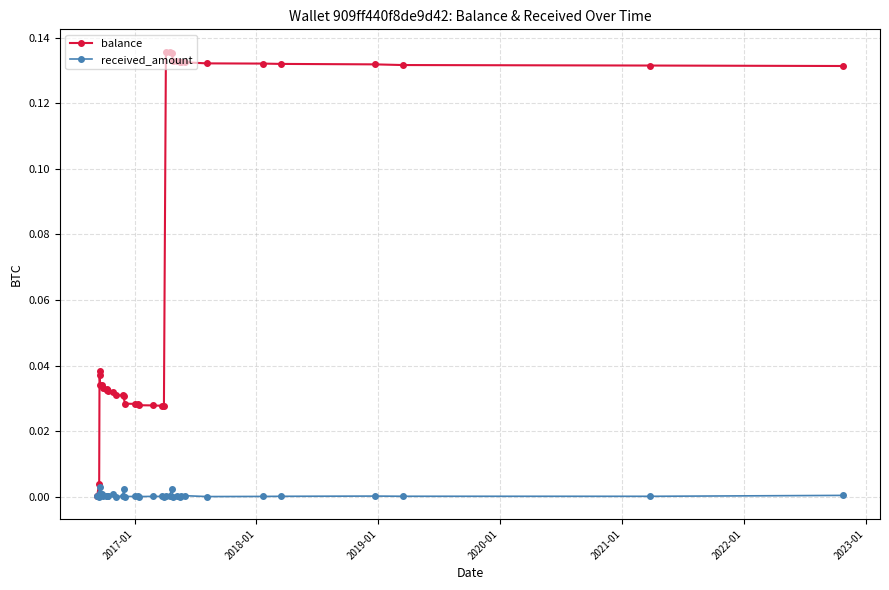

Which series has the widest spread of values?

balance